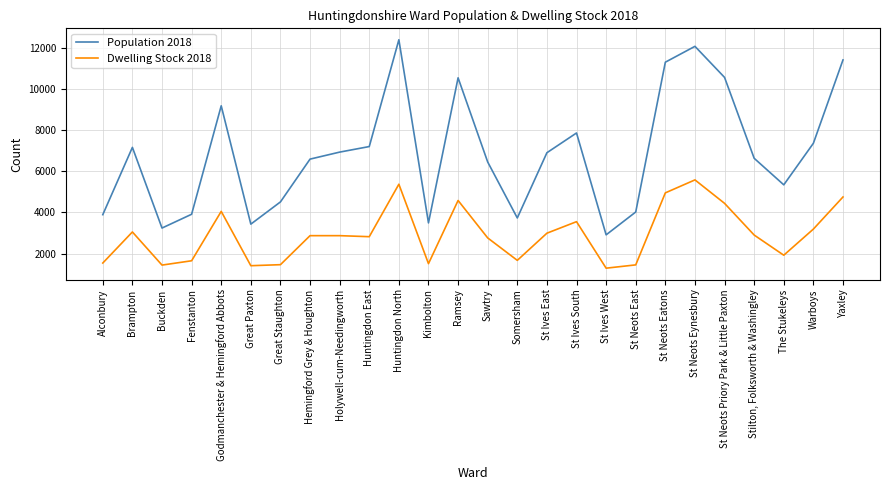

Rank the series by their average value, from highest to lowest.

Population 2018, Dwelling Stock 2018